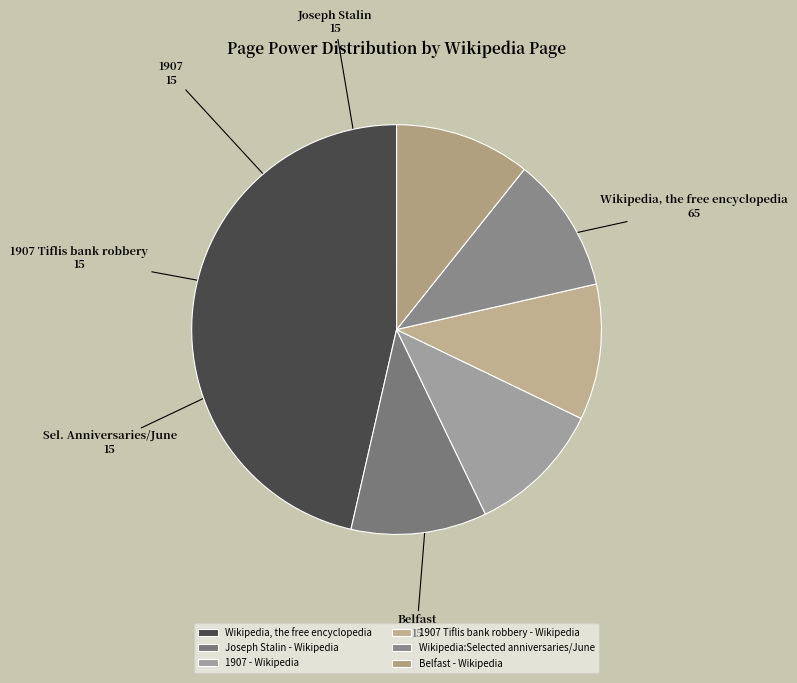

Between Wikipedia:Selected anniversaries/June and Wikipedia, the free encyclopedia, which is larger?

Wikipedia, the free encyclopedia